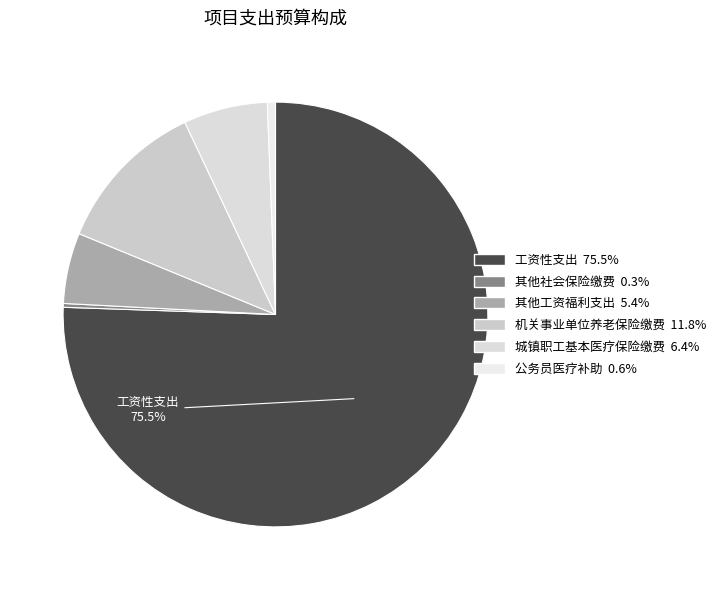

How many slices are in this pie chart?

6